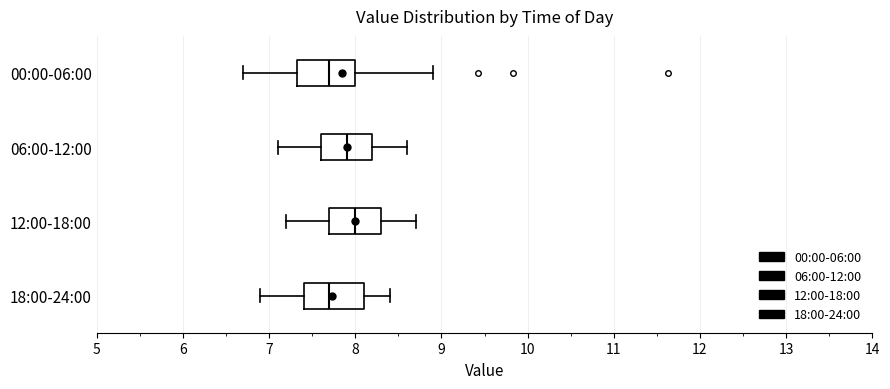

Reading bottom to top, read every box against the x-axis: the position of its median line, the range the box covers, and the ends of its whiskers. The values are not printed on the chart, so give them approximately, as read against the axis.

18:00-24:00: median 7.7, box 7.4 to 8.1, whiskers 6.9 to 8.4
12:00-18:00: median 8.0, box 7.7 to 8.3, whiskers 7.2 to 8.7
06:00-12:00: median 7.9, box 7.6 to 8.2, whiskers 7.1 to 8.6
00:00-06:00: median 7.7, box 7.3 to 8.0, whiskers 6.7 to 8.9